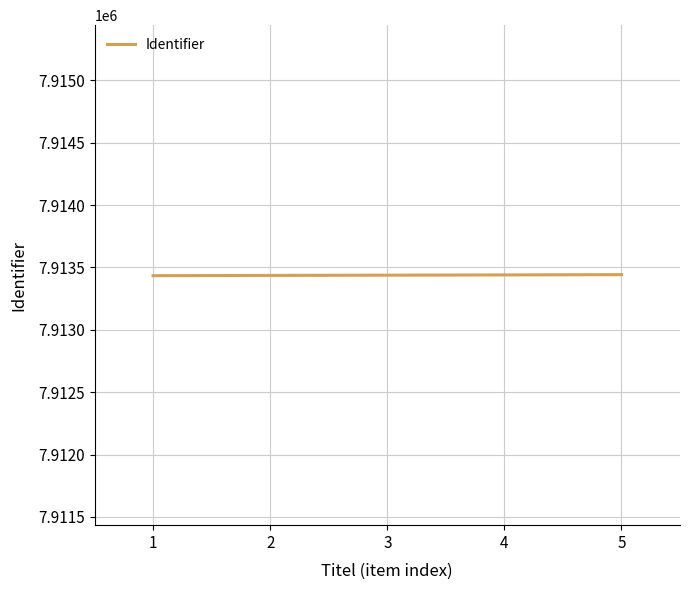

The chart shows a value of 7913438 at 3. True or false?

True